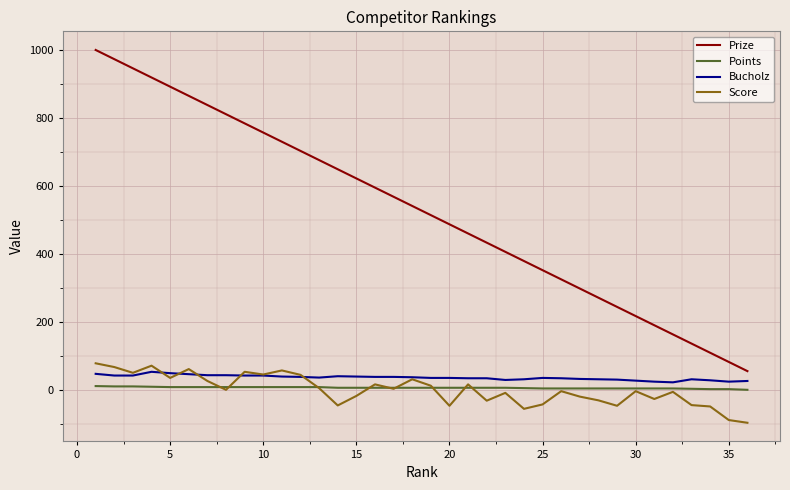

True or false: Score and Prize intersect in this chart.

False